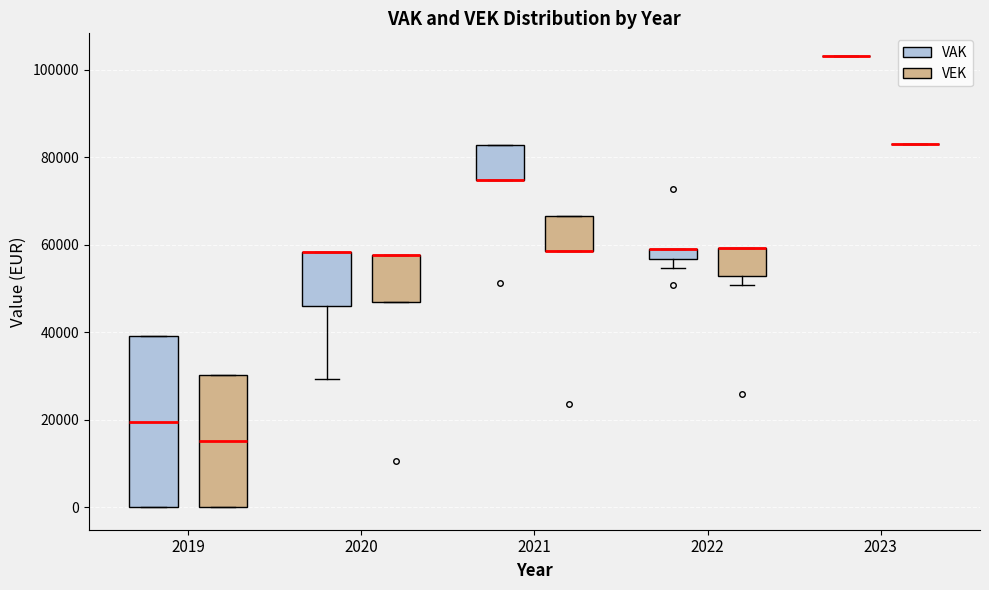

Where is the lower edge of the box for 2020 (VEK) on the y-axis? The values are not printed on the chart, so give them approximately, as read against the axis.

46000